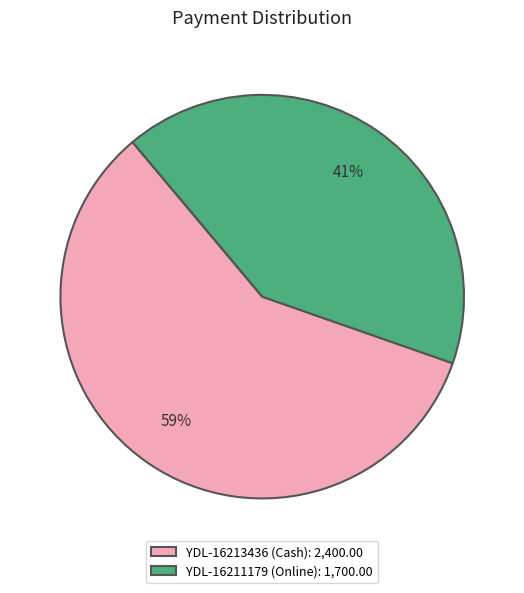

Do YDL-16213436 (Cash): 2,400.00 and YDL-16211179 (Online): 1,700.00 together represent more than half of the pie?

Yes